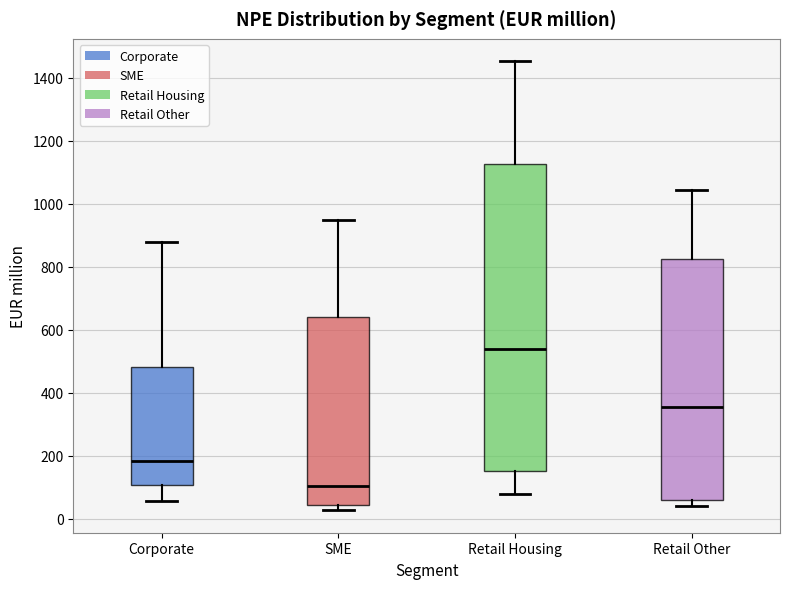

Where is the upper edge of the box for Retail Housing on the y-axis? The values are not printed on the chart, so give them approximately, as read against the axis.

1120